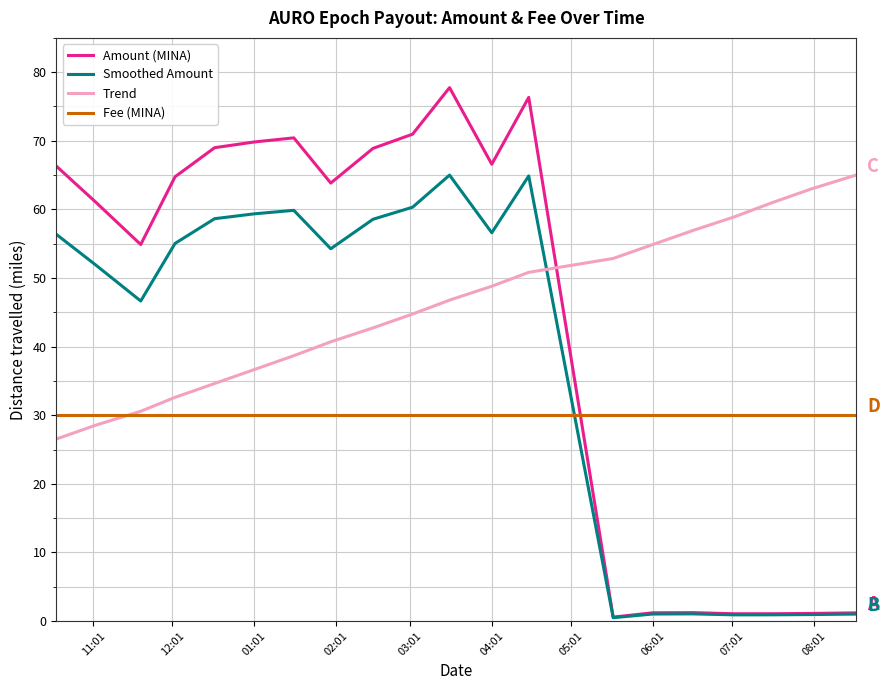

In Amount (MINA), how many points are higher than both neighbors (excluding endpoints)?

4